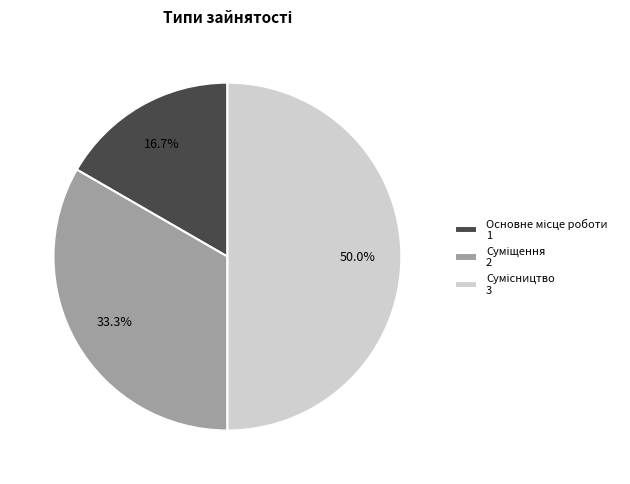

To the nearest percent, what is the difference between the largest and smallest slice percentages?

33%